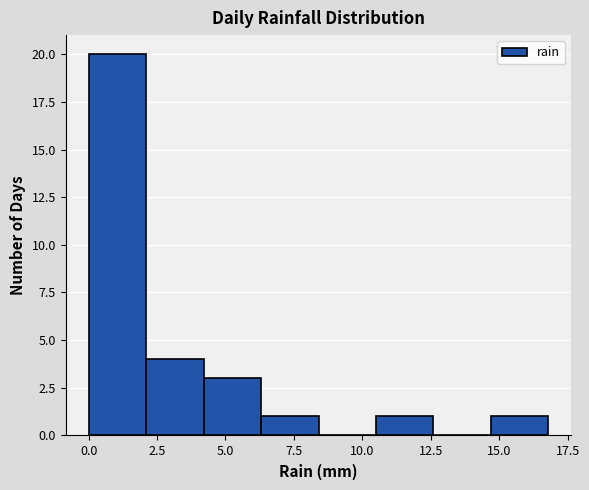

How tall is the bar that spans 2.1 to 4.2 on the x-axis? Neither the bar edges nor the heights are printed on the chart, so give them approximately, as read against the axes.

4